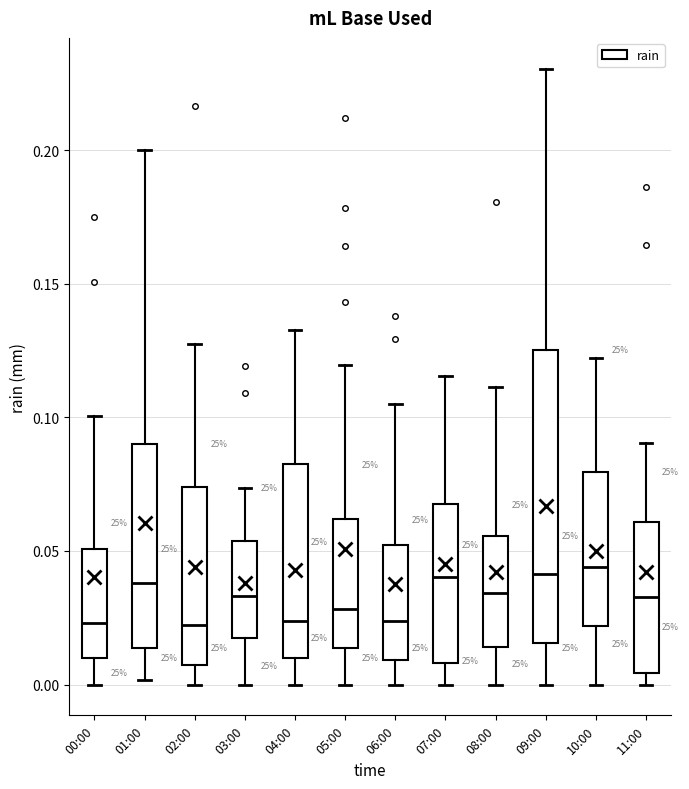

Reading left to right, transcribe this box plot: for each box, give where its median line is, the range the box spans, and where its two whiskers end, as read against the y-axis. The values are not printed on the chart, so give them approximately, as read against the axis.

00:00: median 0.025, box 0.010 to 0.050, whiskers 0.000 to 0.100
01:00: median 0.040, box 0.015 to 0.090, whiskers 0.000 to 0.200
02:00: median 0.020, box 0.005 to 0.075, whiskers 0.000 to 0.125
03:00: median 0.035, box 0.020 to 0.055, whiskers 0.000 to 0.075
04:00: median 0.025, box 0.010 to 0.080, whiskers 0.000 to 0.135
05:00: median 0.030, box 0.015 to 0.060, whiskers 0.000 to 0.120
06:00: median 0.025, box 0.010 to 0.050, whiskers 0.000 to 0.105
07:00: median 0.040, box 0.010 to 0.065, whiskers 0.000 to 0.115
08:00: median 0.035, box 0.015 to 0.055, whiskers 0.000 to 0.110
09:00: median 0.040, box 0.015 to 0.125, whiskers 0.000 to 0.230
10:00: median 0.045, box 0.020 to 0.080, whiskers 0.000 to 0.120
11:00: median 0.035, box 0.005 to 0.060, whiskers 0.000 to 0.090